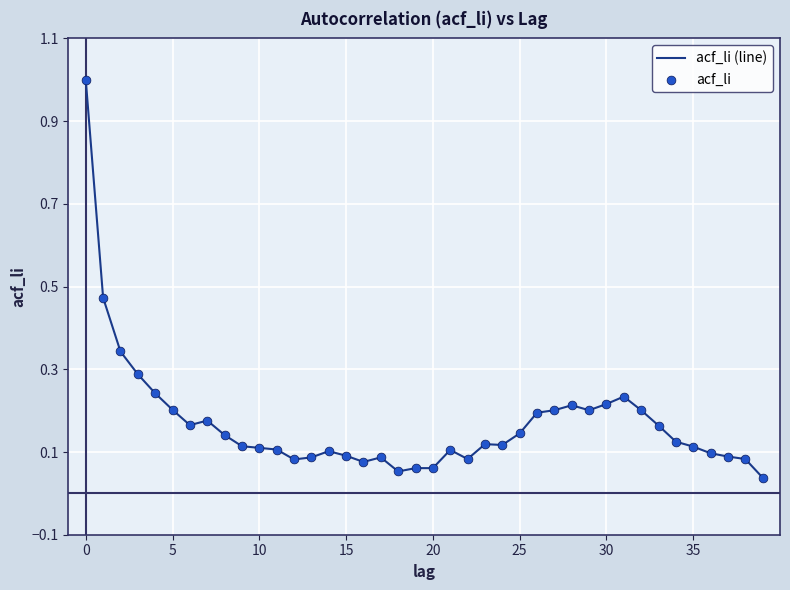

What is the maximum value shown in the chart?

1.0